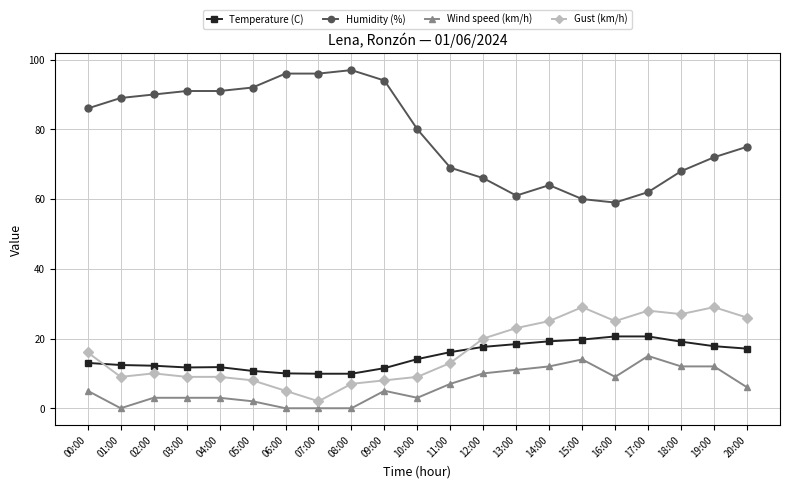

True or false: Wind speed (km/h) and Temperature (C) intersect in this chart.

False